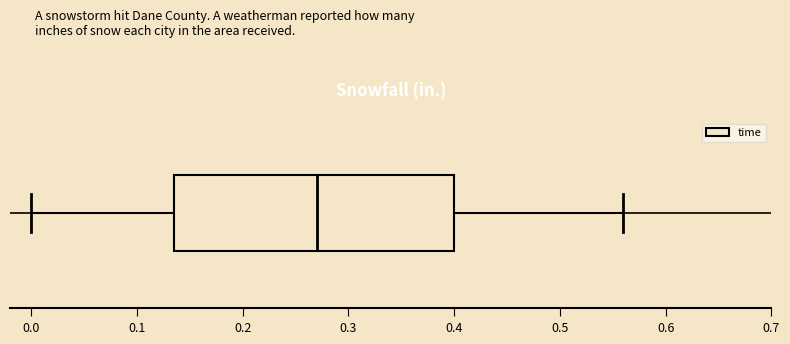

Read this box plot against the x-axis: the position of the median line, the range covered by the box, and the ends of both whiskers. The values are not printed on the chart, so give them approximately, as read against the axis.

median 0.27, box 0.14 to 0.40, whiskers 0.00 to 0.56